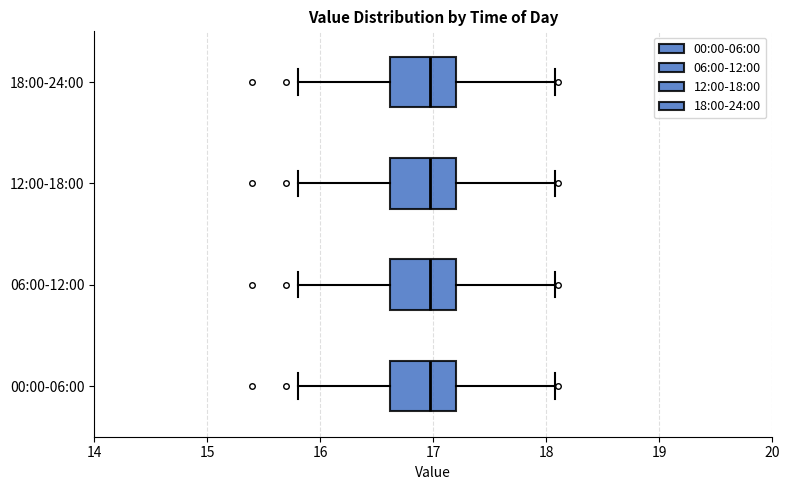

Reading bottom to top, transcribe this box plot: for each box, give where its median line is, the range the box spans, and where its two whiskers end, as read against the x-axis. The values are not printed on the chart, so give them approximately, as read against the axis.

00:00-06:00: median 17.0, box 16.6 to 17.2, whiskers 15.8 to 18.1
06:00-12:00: median 17.0, box 16.6 to 17.2, whiskers 15.8 to 18.1
12:00-18:00: median 17.0, box 16.6 to 17.2, whiskers 15.8 to 18.1
18:00-24:00: median 17.0, box 16.6 to 17.2, whiskers 15.8 to 18.1